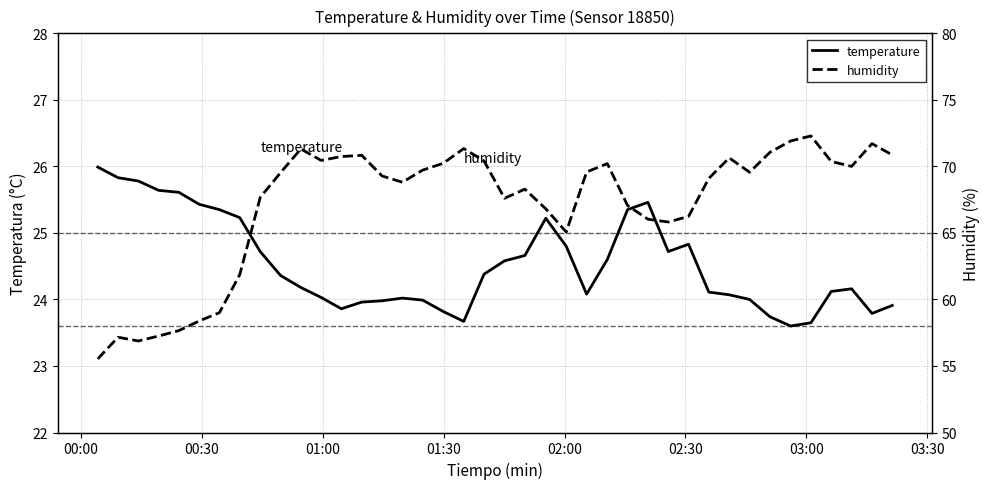

How many lines are shown in the chart?

2